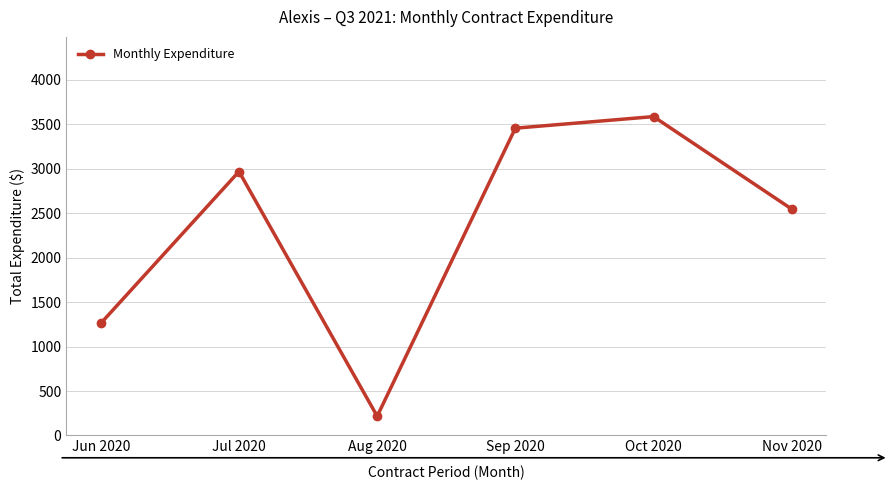

What is the label of the 4th point from the right?

Aug 2020